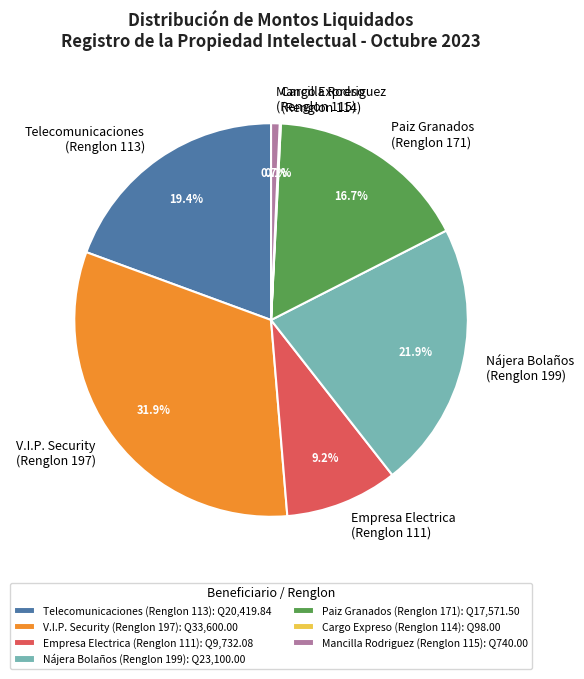

Approximately how many times larger is the value at Nájera Bolaños (Renglon 199) compared to Empresa Electrica (Renglon 111)?

2.4